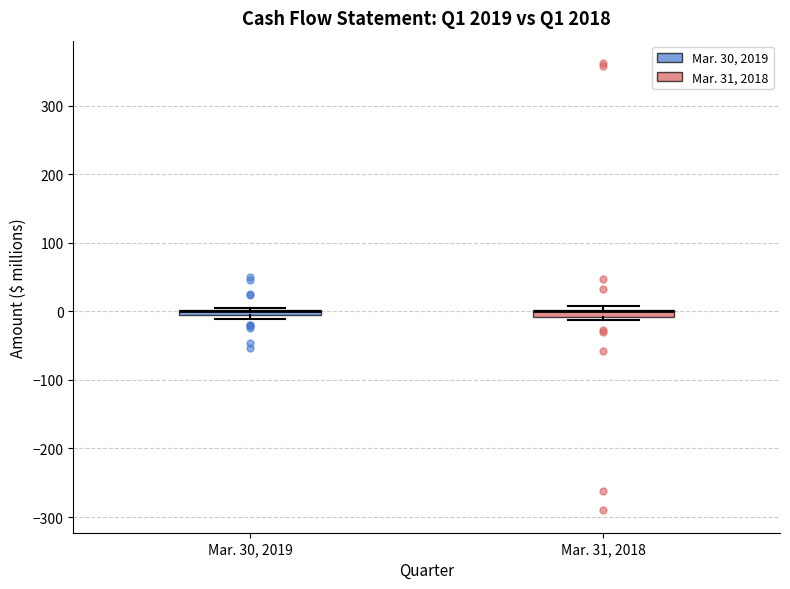

Where is the lower edge of the box for Mar. 30, 2019 on the y-axis? The values are not printed on the chart, so give them approximately, as read against the axis.

-10